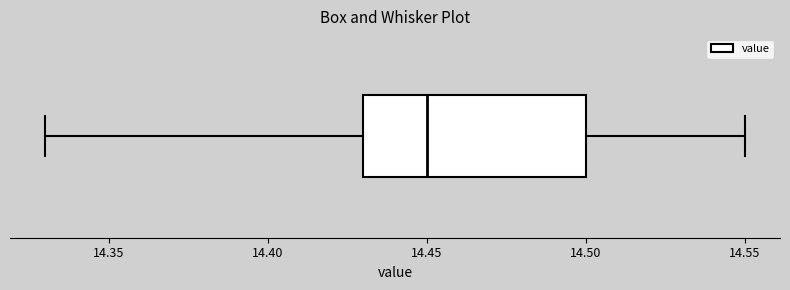

Read this box plot against the x-axis: the position of the median line, the range covered by the box, and the ends of both whiskers. The values are not printed on the chart, so give them approximately, as read against the axis.

median 14.45, box 14.43 to 14.50, whiskers 14.33 to 14.55